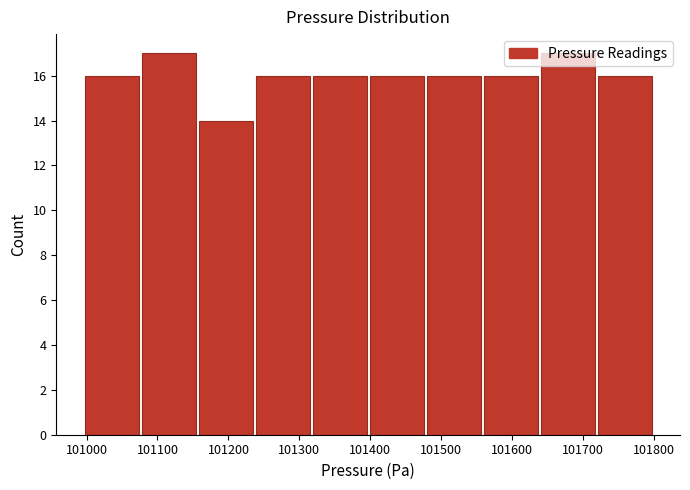

Reading left to right, transcribe this chart: for each bar, give the range it covers on the x-axis and its height. Neither the bar edges nor the heights are printed on the chart, so give them approximately, as read against the axes.

101000 to 101080: 16
101080 to 101160: 17
101160 to 101240: 14
101240 to 101320: 16
101320 to 101400: 16
101400 to 101480: 16
101480 to 101560: 16
101560 to 101640: 16
101640 to 101720: 17
101720 to 101800: 16